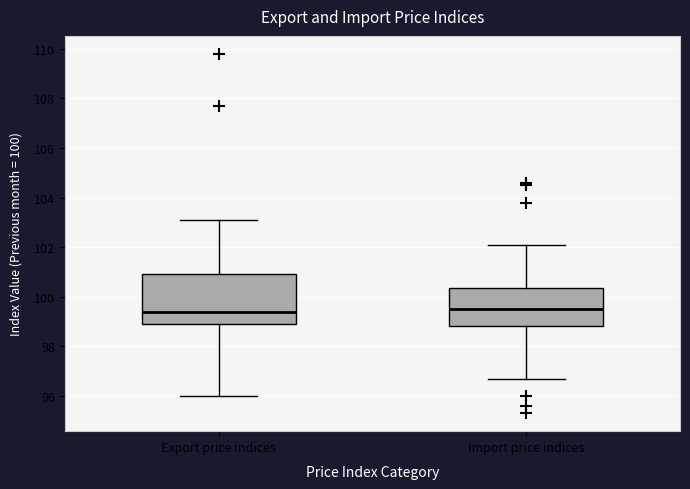

Which box is the tallest, from its lower edge to its upper edge?

Export price indices